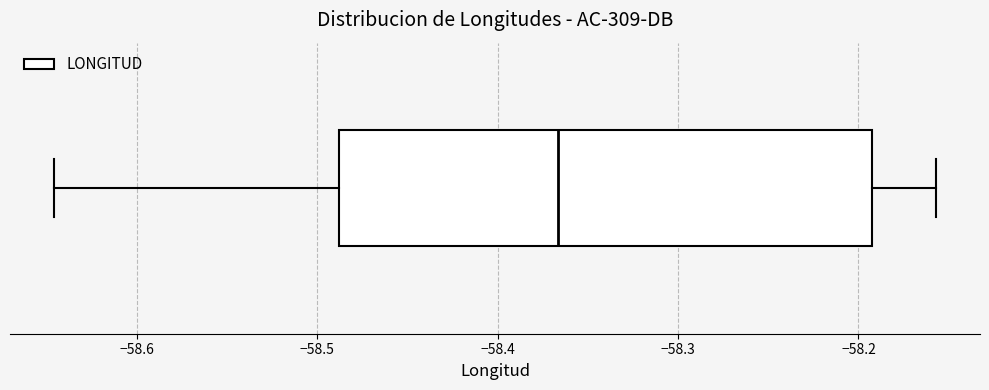

Where does the right whisker of the box end on the x-axis? The values are not printed on the chart, so give them approximately, as read against the axis.

-58.16